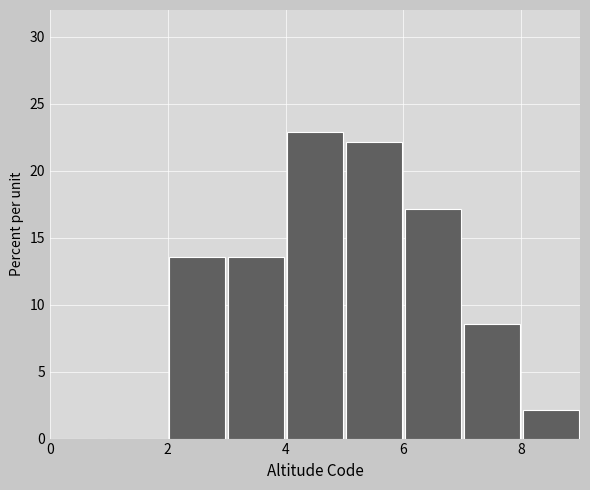

How tall is the bar that spans 3 to 4 on the x-axis? The values are not printed on the chart, so give them approximately, as read against the axis.

13.5